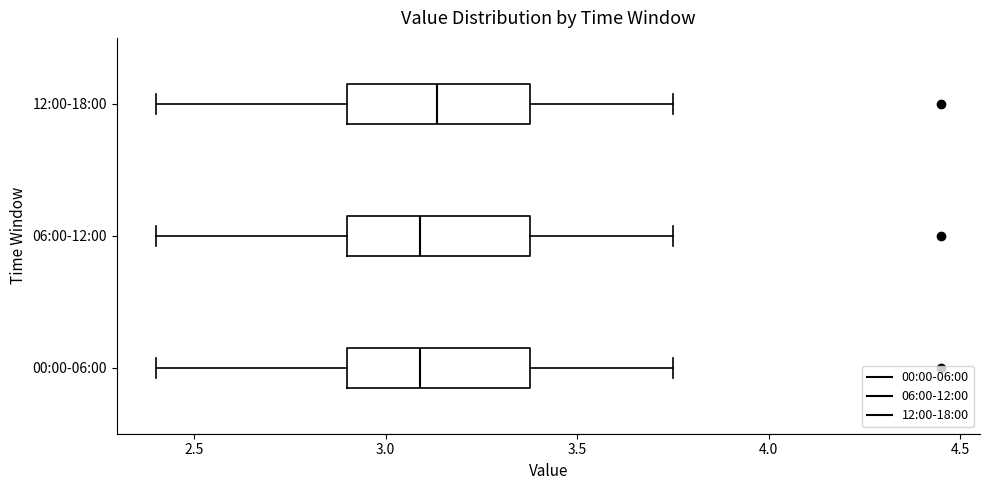

Reading bottom to top, transcribe this box plot: for each box, give where its median line is, the range the box spans, and where its two whiskers end, as read against the x-axis. The values are not printed on the chart, so give them approximately, as read against the axis.

00:00-06:00: median 3.10, box 2.90 to 3.40, whiskers 2.40 to 3.75
06:00-12:00: median 3.10, box 2.90 to 3.40, whiskers 2.40 to 3.75
12:00-18:00: median 3.15, box 2.90 to 3.40, whiskers 2.40 to 3.75